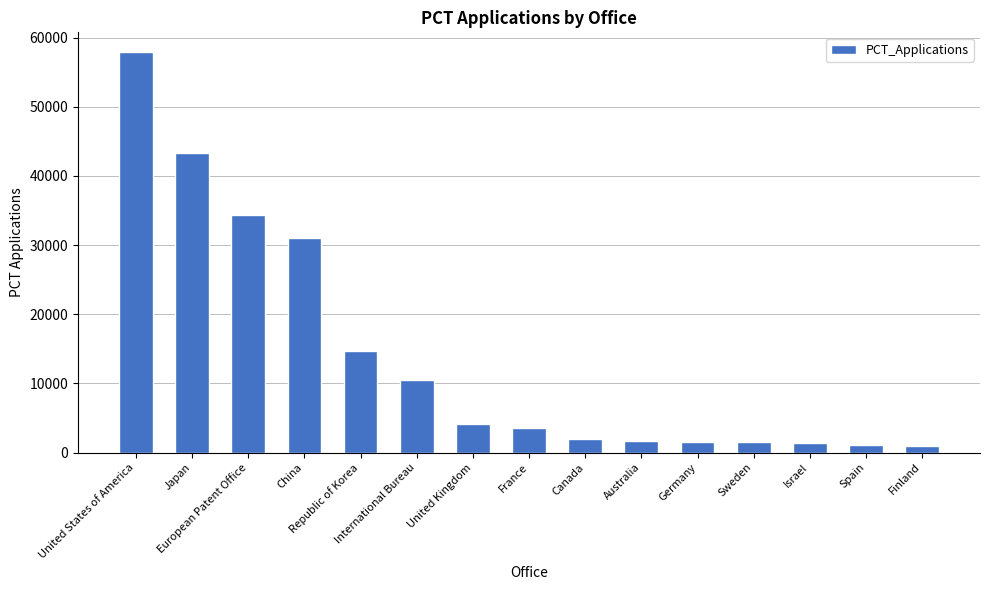

Does the chart contain any negative values?

No